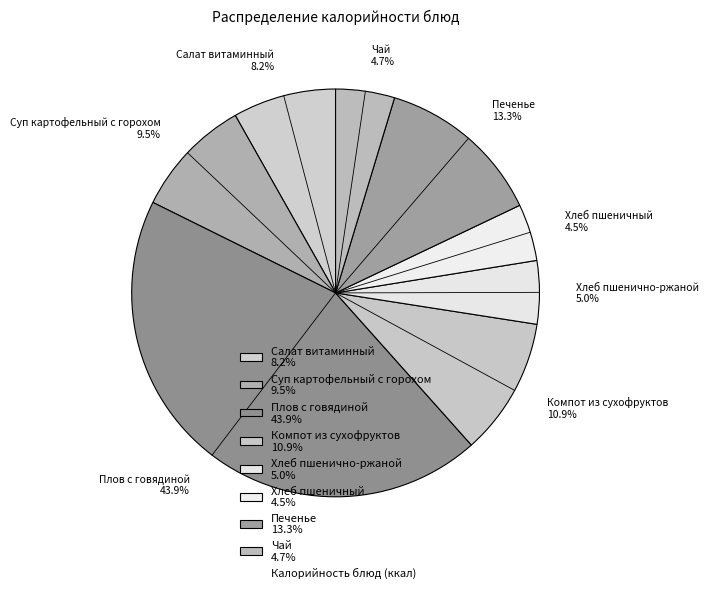

To the nearest percent, what is the difference between the largest and smallest slice percentages?

39%